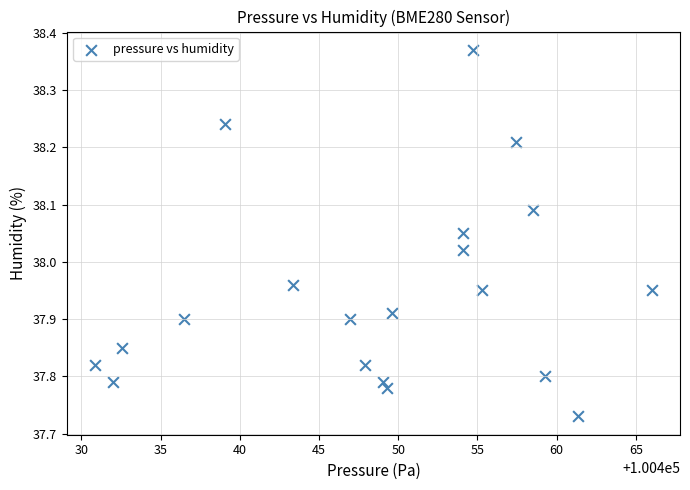

What is the range of Y values (max minus min)?

0.6